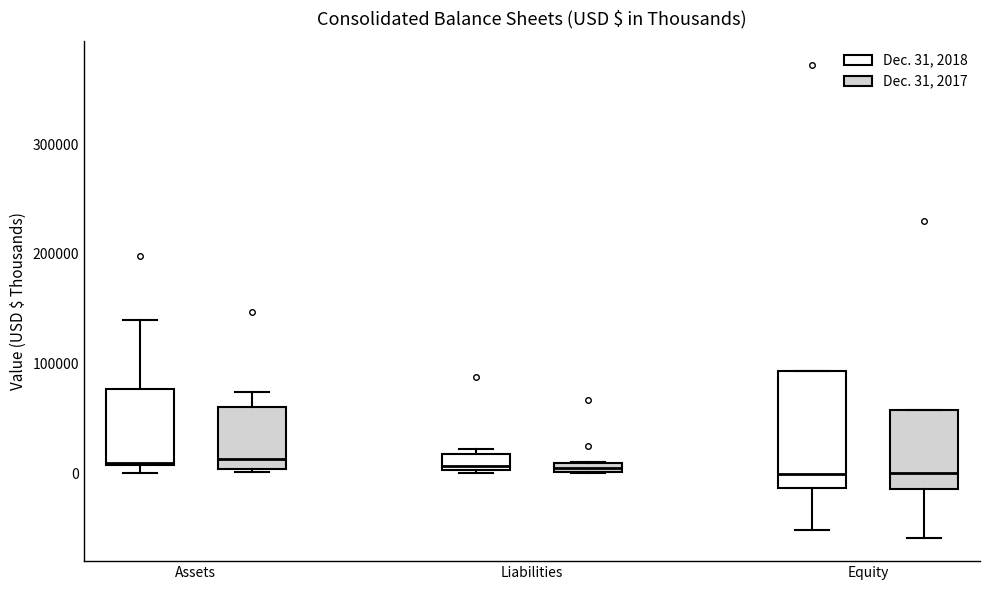

Where is the lower edge of the box for Assets (Dec. 31, 2018) on the y-axis? The values are not printed on the chart, so give them approximately, as read against the axis.

10000